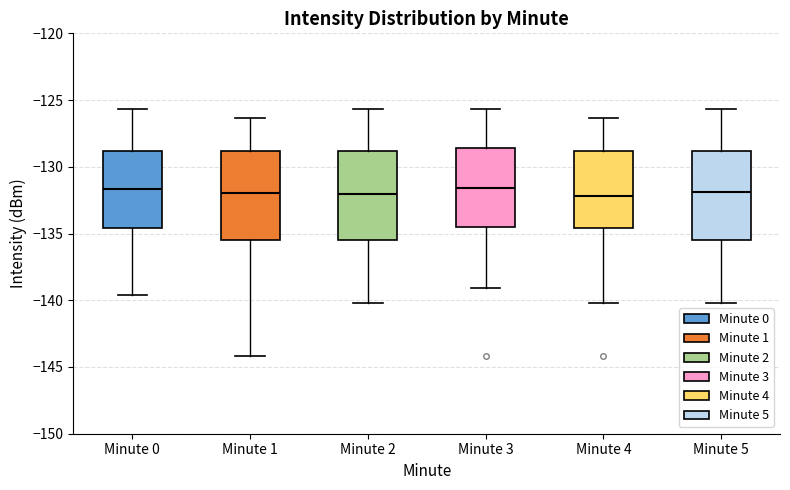

Where is the upper edge of the box for Minute 0 on the y-axis? The values are not printed on the chart, so give them approximately, as read against the axis.

-129.0